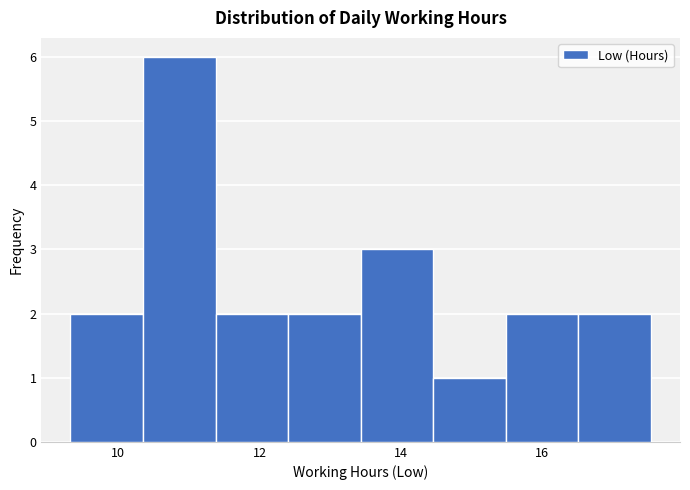

Reading left to right, transcribe this chart: for each bar, give the range it covers on the x-axis and its height. Neither the bar edges nor the heights are printed on the chart, so give them approximately, as read against the axes.

9.4 to 10.4: 2
10.4 to 11.4: 6
11.4 to 12.4: 2
12.4 to 13.4: 2
13.4 to 14.4: 3
14.4 to 15.4: 1
15.4 to 16.6: 2
16.6 to 17.6: 2